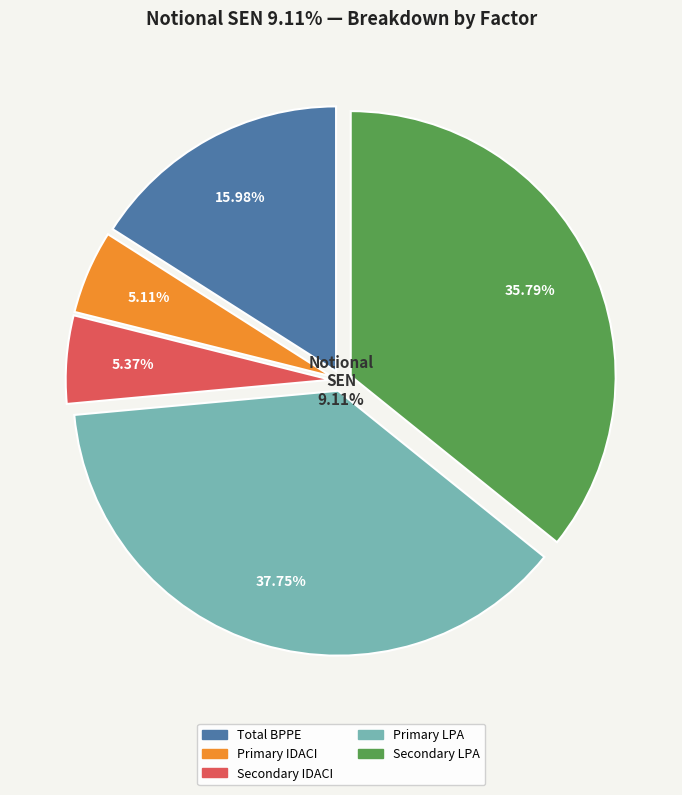

Between Total BPPE and Secondary IDACI, which is larger?

Total BPPE